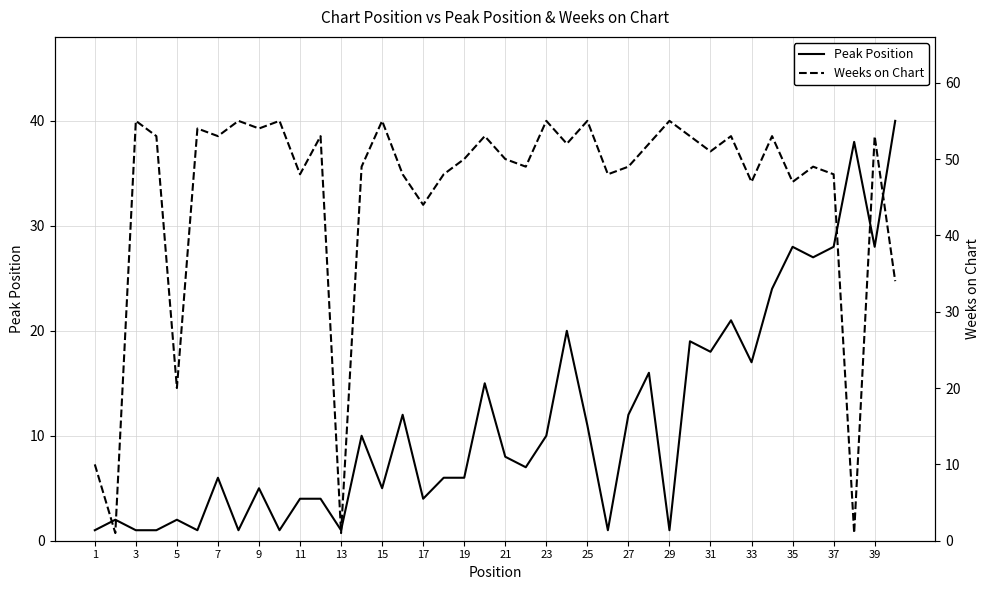

True or false: Peak Position has a value of 5 at 9.

True